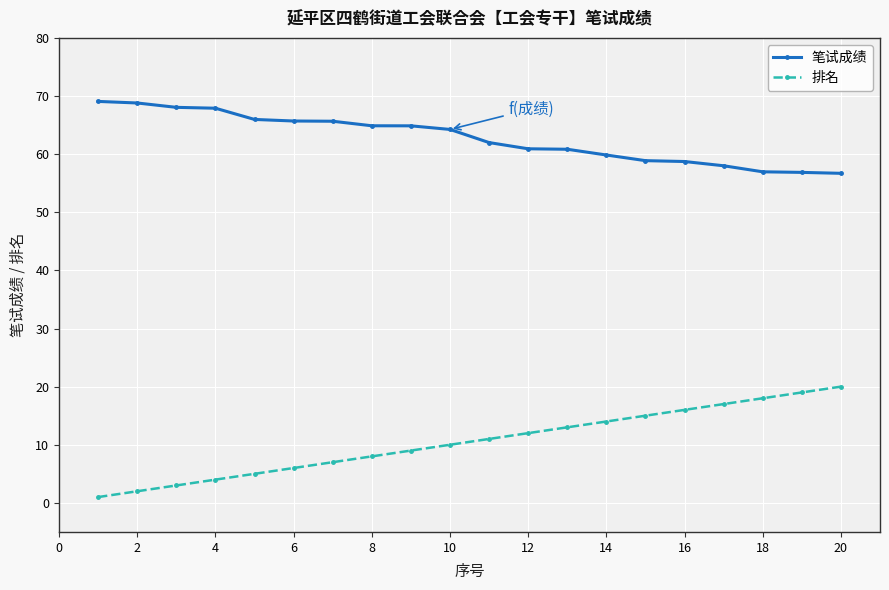

What is the value of the 笔试成绩 point at the 17th from the left?

58.0